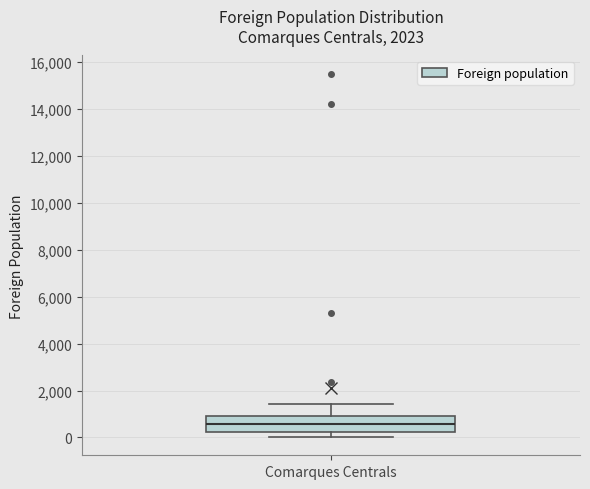

Transcribe this box plot: give where the median line is, the range the box spans, and where the two whiskers end, as read against the y-axis. The values are not printed on the chart, so give them approximately, as read against the axis.

median 600, box 200 to 1000, whiskers 0 to 1400